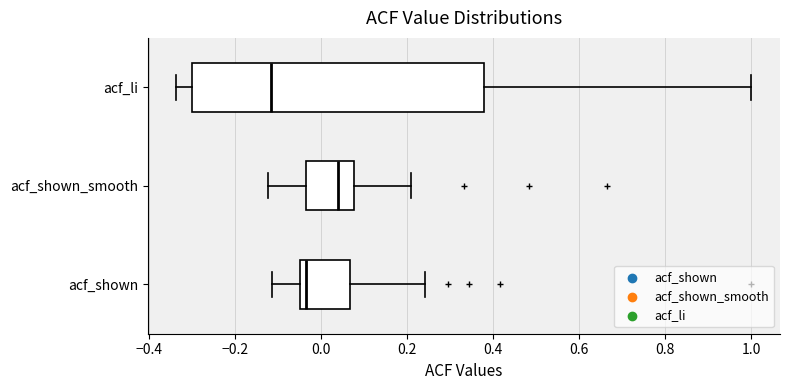

Reading bottom to top, read every box against the x-axis: the position of its median line, the range the box covers, and the ends of its whiskers. The values are not printed on the chart, so give them approximately, as read against the axis.

acf_shown: median -0.04 (just right of the box's left edge), box -0.04 to 0.06, whiskers -0.12 to 0.24
acf_shown_smooth: median 0.04, box -0.04 to 0.08, whiskers -0.12 to 0.22
acf_li: median -0.12, box -0.30 to 0.38, whiskers -0.34 to 1.00